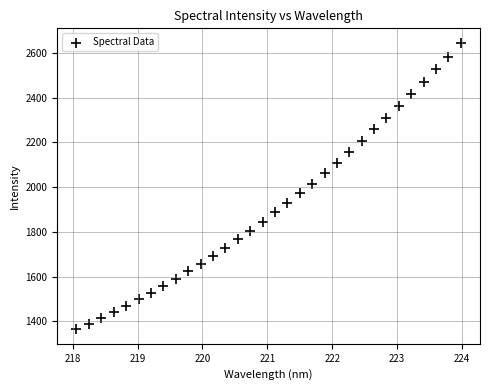

What is the range of X values (max minus min)?

5.9